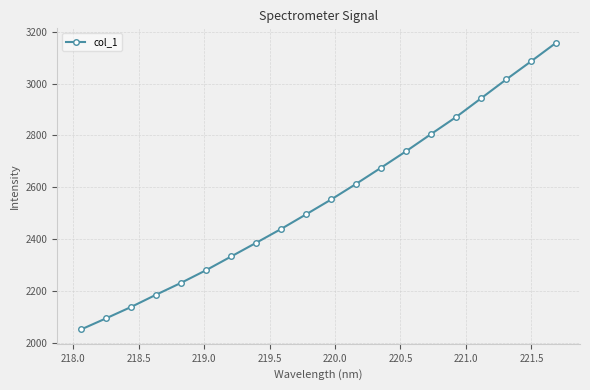

What is the difference between the maximum and minimum values?

1107.3